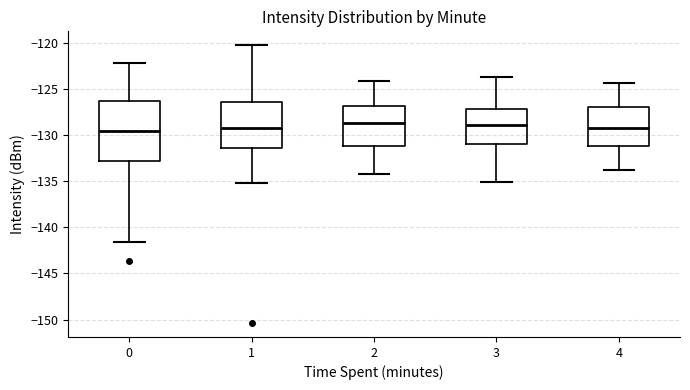

Comparing the boxes themselves (not the whiskers), which one is the tallest?

0